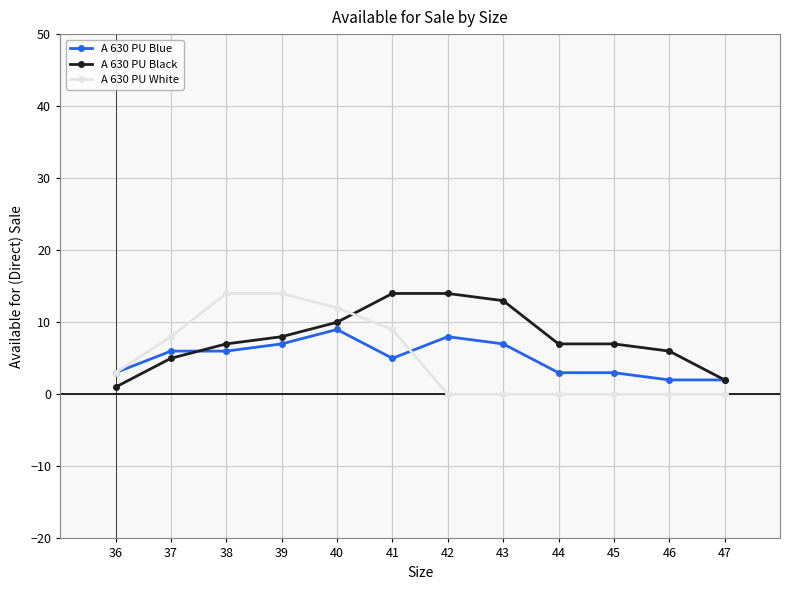

Rank the series at 42 from lowest to highest value.

A 630 PU White, A 630 PU Blue, A 630 PU Black